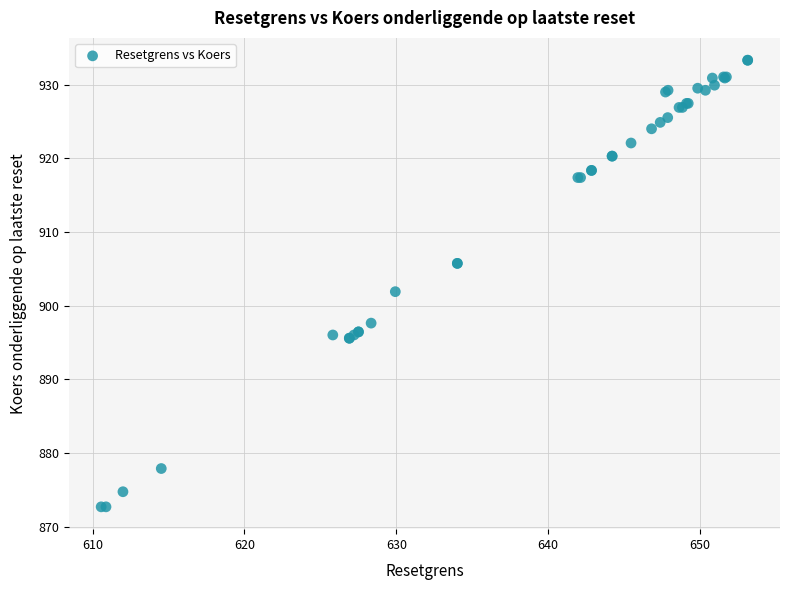

What Y value in the scatter plot is closest to 903?

901.9